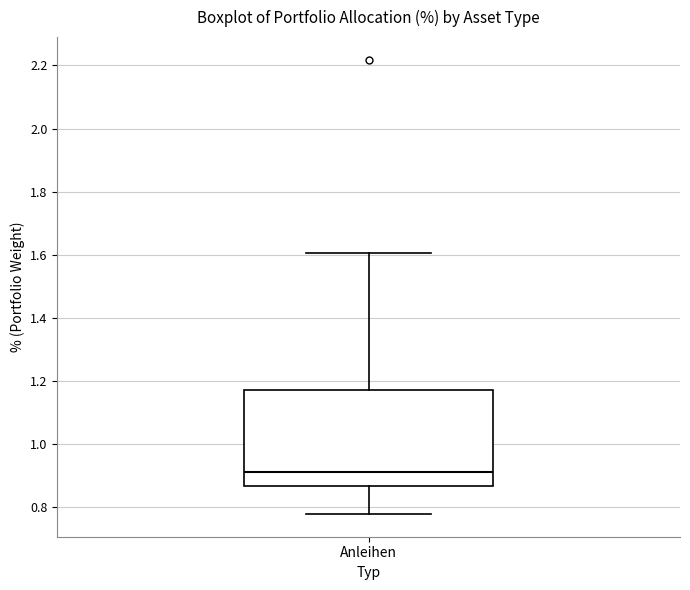

Read this box plot against the y-axis: the position of the median line, the range covered by the box, and the ends of both whiskers. The values are not printed on the chart, so give them approximately, as read against the axis.

median 0.92, box 0.86 to 1.18, whiskers 0.78 to 1.60